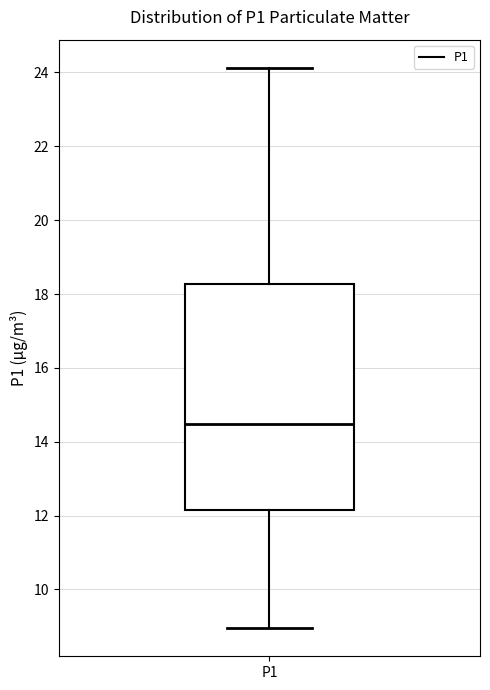

Transcribe this box plot: give where the median line is, the range the box spans, and where the two whiskers end, as read against the y-axis. The values are not printed on the chart, so give them approximately, as read against the axis.

median 14.4, box 12.2 to 18.2, whiskers 9.0 to 24.2